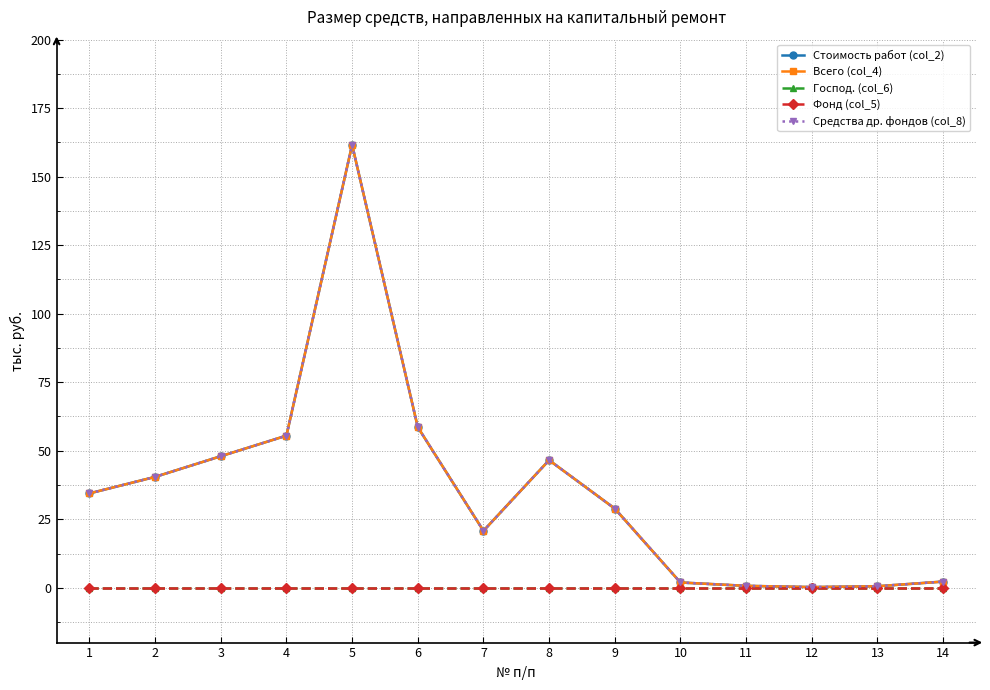

Between 9 and 12, which series saw the biggest shift?

Стоимость работ (col_2)